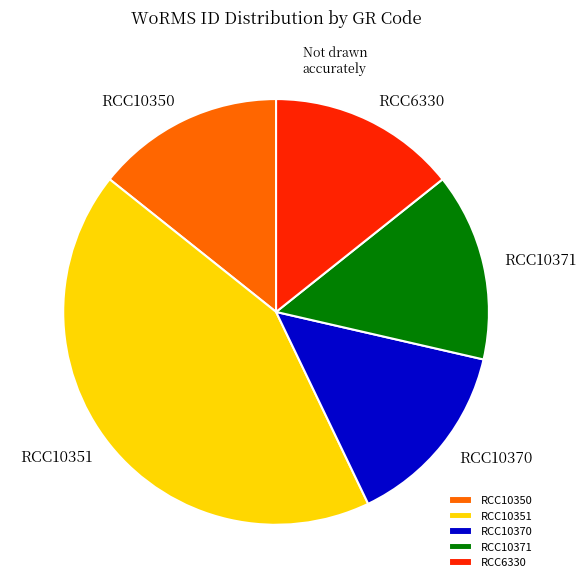

What is the largest slice in the pie chart?

RCC10351